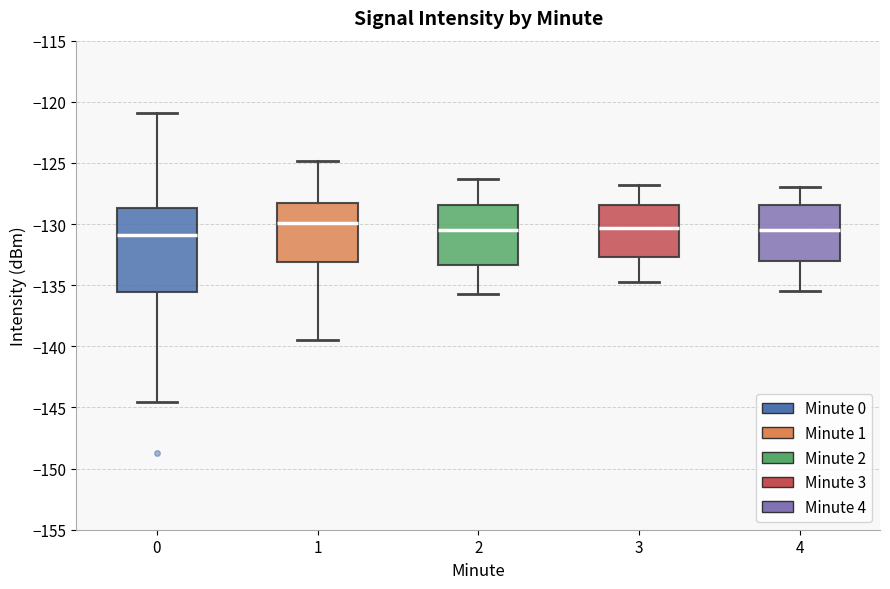

Where does the median line of the box at x = 4 sit on the y-axis? The values are not printed on the chart, so give them approximately, as read against the axis.

-130.5